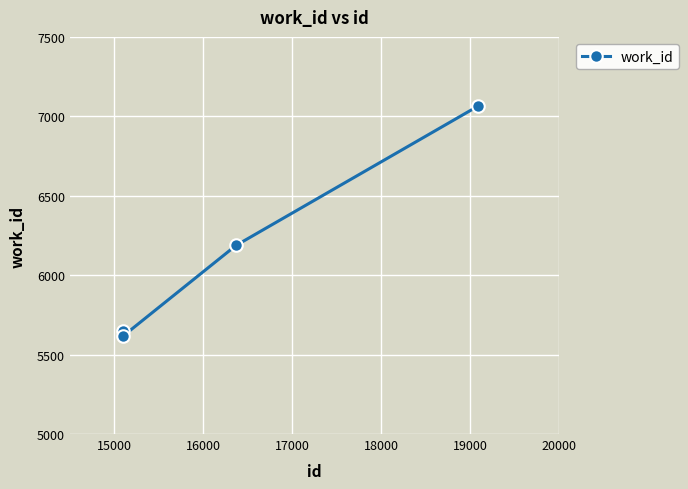

What is the minimum value shown in the chart?

5615